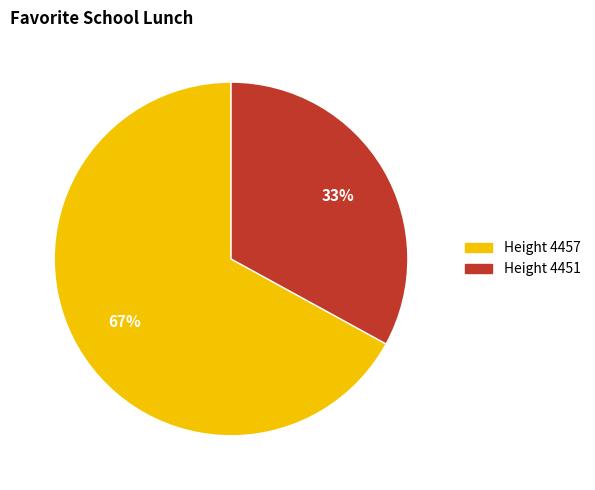

Is there a majority slice in this chart?

Yes